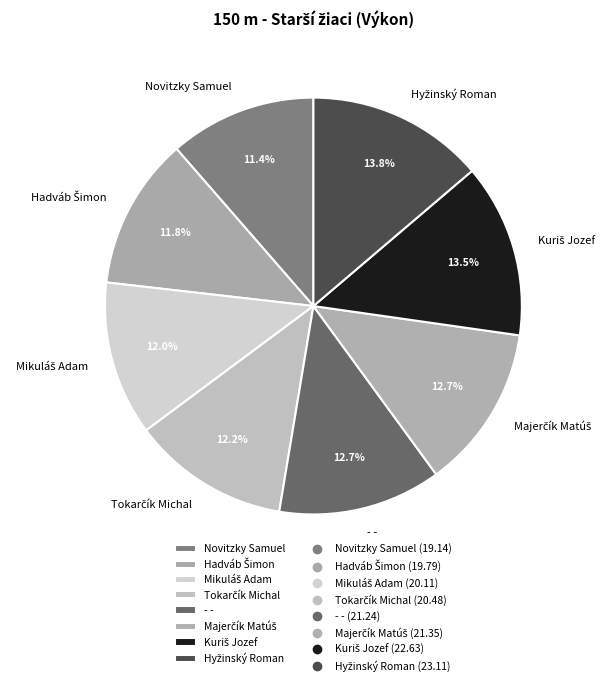

Is there a majority slice in this chart?

No